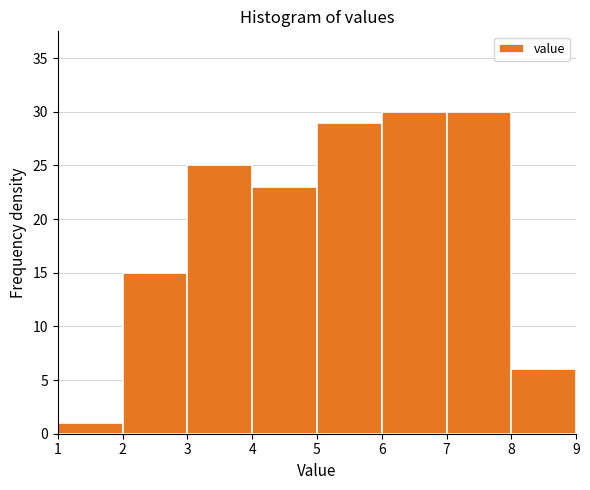

What is the height of the bar covering 6 to 7 on the x-axis? The values are not printed on the chart, so give them approximately, as read against the axis.

30